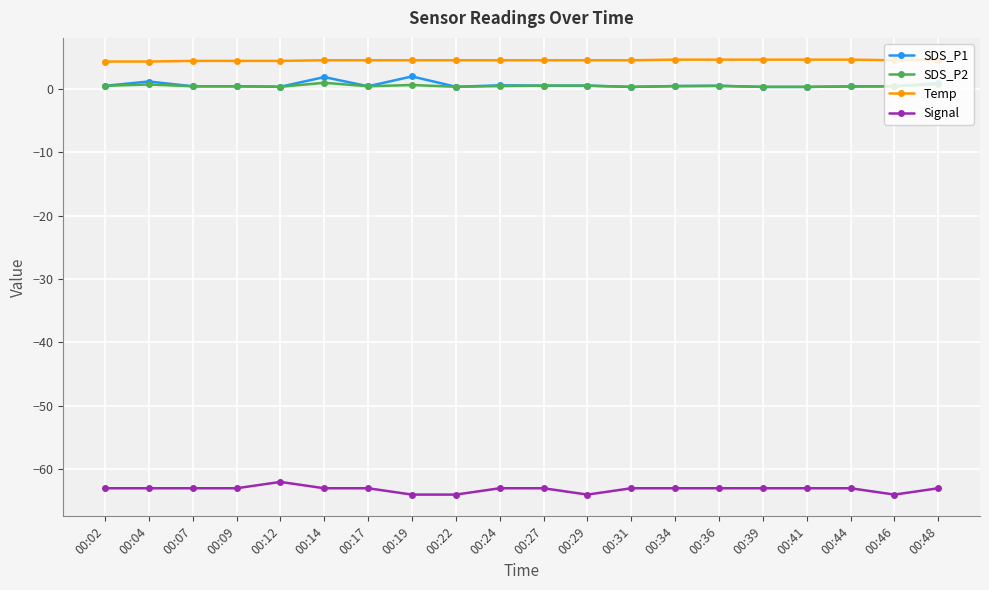

What is the approximate value of Signal at 00:02?

-63.0